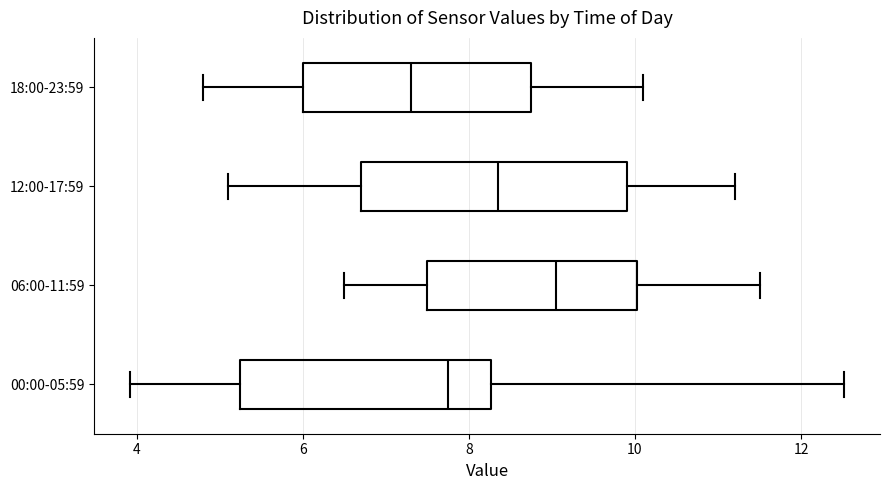

Reading bottom to top, transcribe this box plot: for each box, give where its median line is, the range the box spans, and where its two whiskers end, as read against the x-axis. The values are not printed on the chart, so give them approximately, as read against the axis.

00:00-05:59: median 7.8, box 5.2 to 8.2, whiskers 4.0 to 12.6
06:00-11:59: median 9.0, box 7.6 to 10.0, whiskers 6.6 to 11.6
12:00-17:59: median 8.4, box 6.8 to 10.0, whiskers 5.2 to 11.2
18:00-23:59: median 7.4, box 6.0 to 8.8, whiskers 4.8 to 10.2